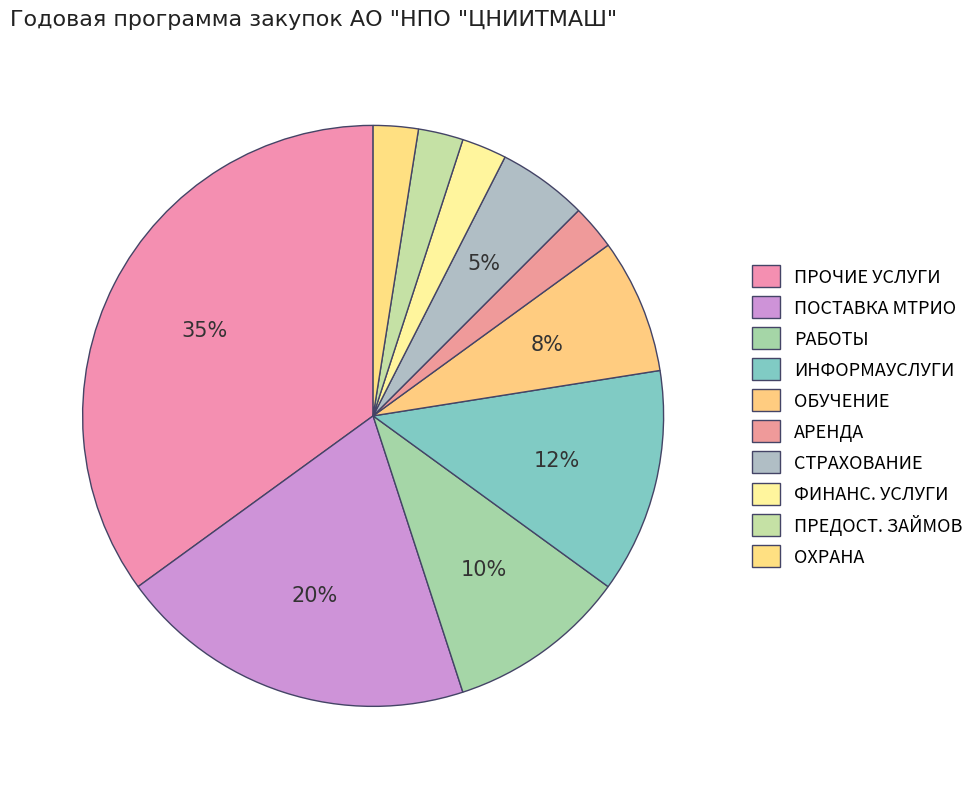

Does ФИНАНС. УСЛУГИ account for over 50% of the chart?

No